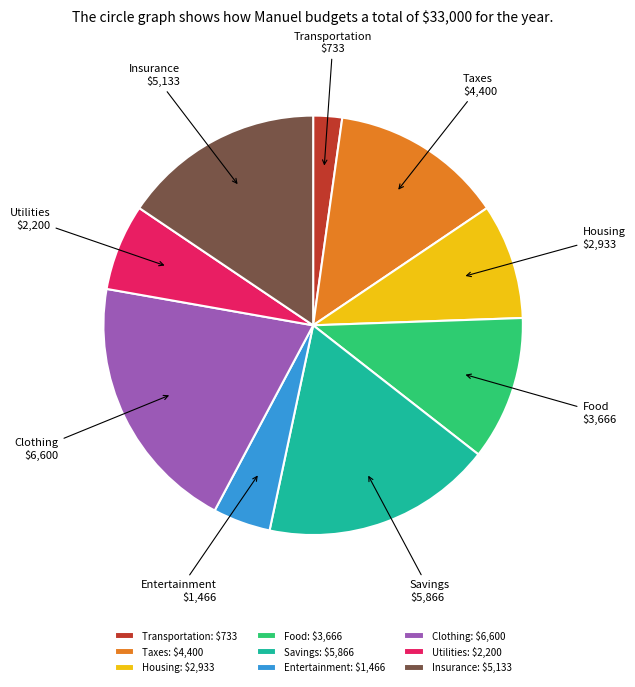

The Housing slice represents 23% of the pie. True or false?

False